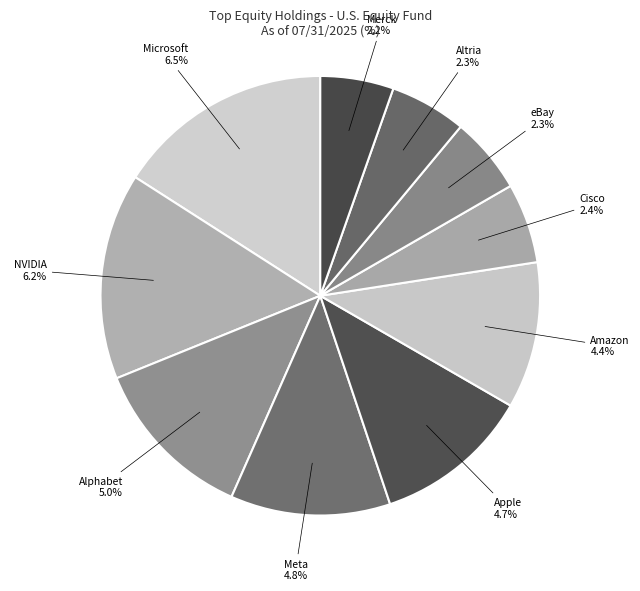

What is the largest slice in the pie chart?

Microsoft Corp